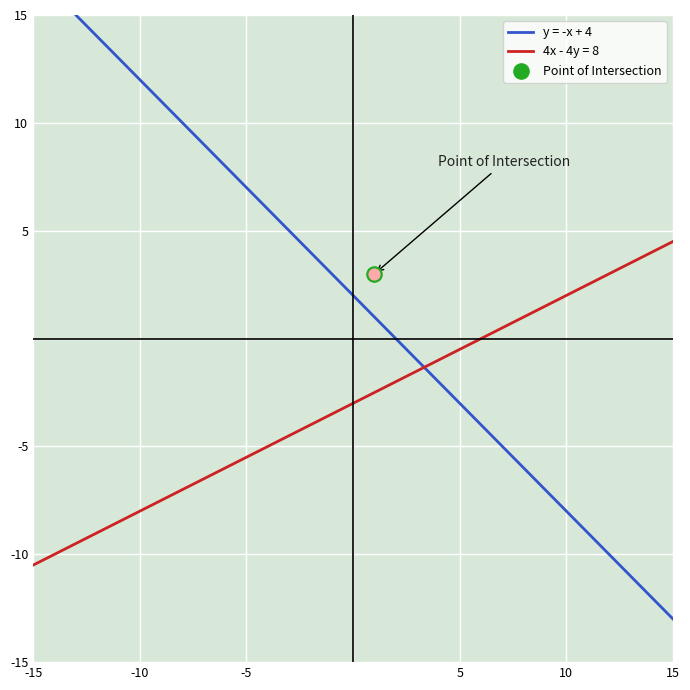

What are all the series names shown in the legend?

y = -x + 4, 4x - 4y = 8